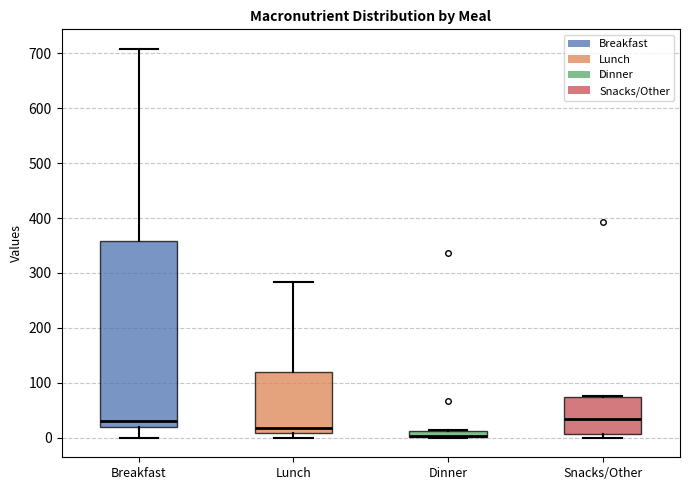

Where is the upper edge of the box for Dinner on the y-axis? The values are not printed on the chart, so give them approximately, as read against the axis.

10